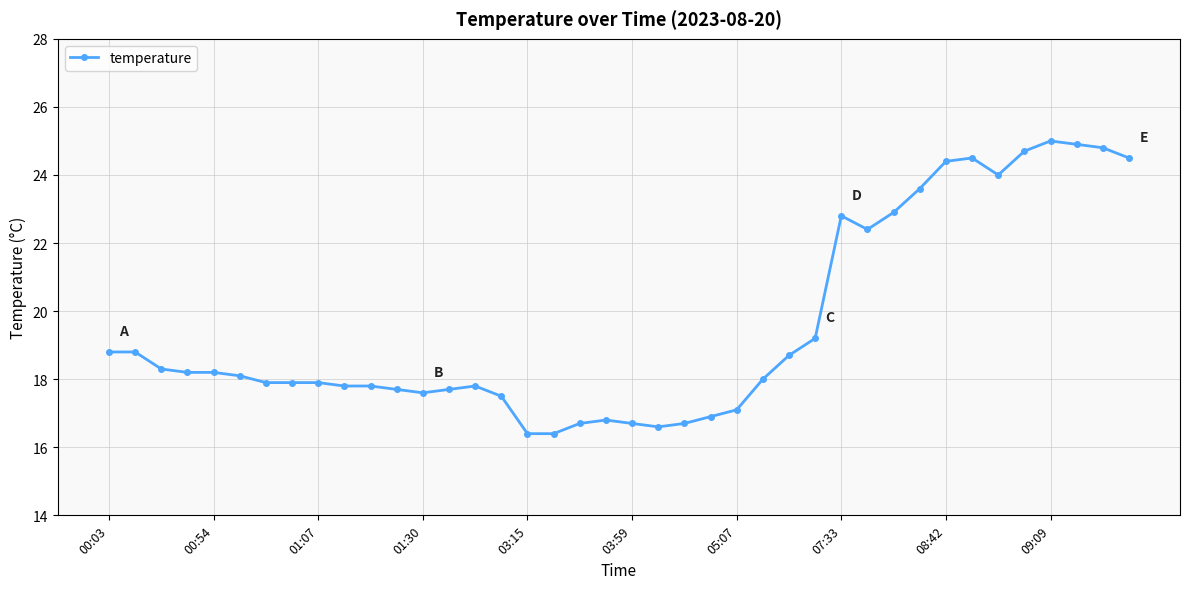

What is the value of the 38th point from the left?

24.9